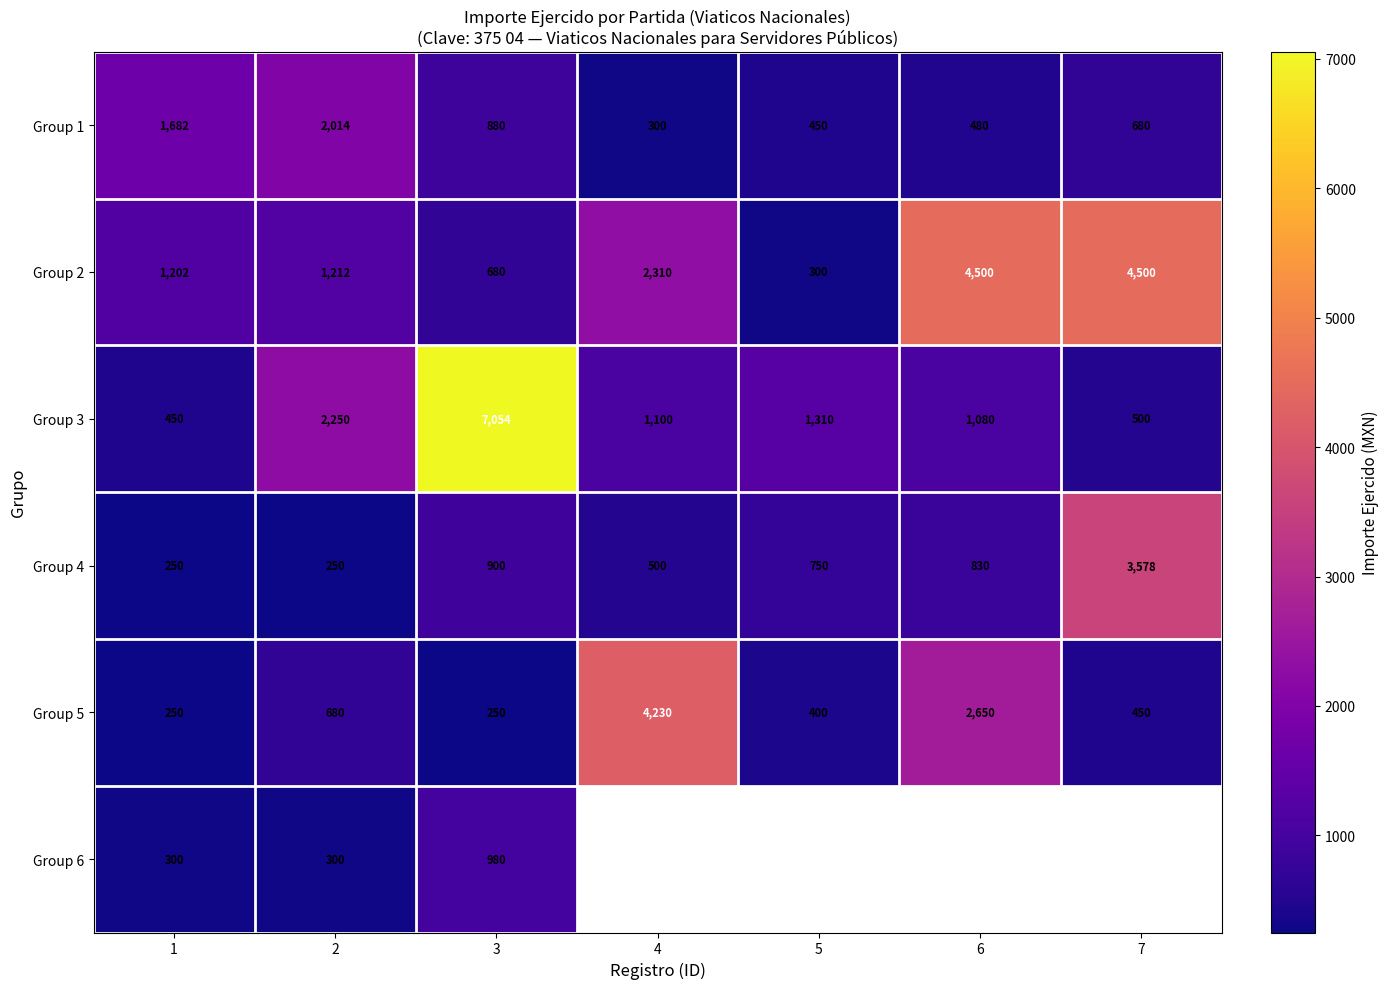

List the labels in order of Group 1 value, largest first.

2, 1, 3, 7, 6, 5, 4